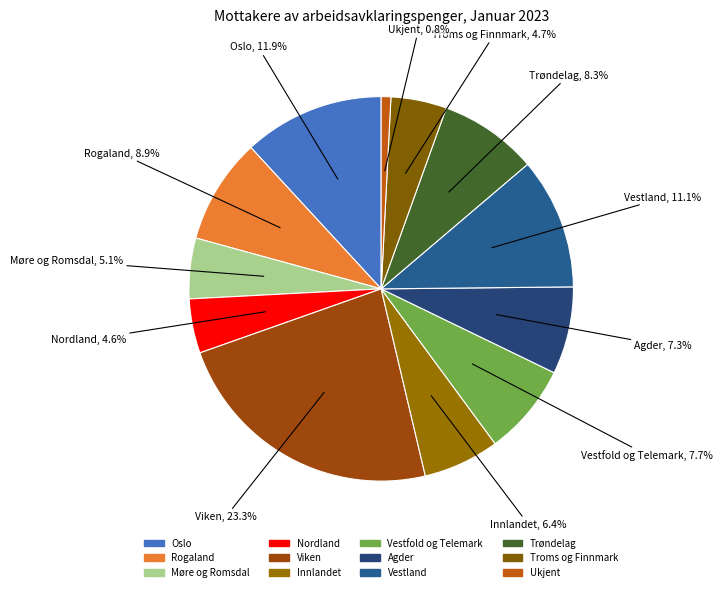

Count the number of slices in the pie.

12